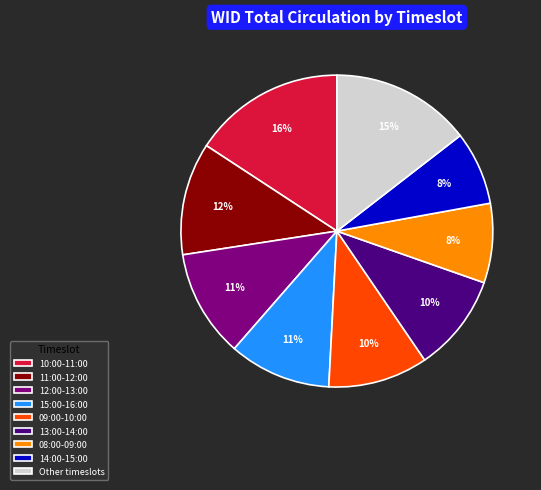

Which has a higher value, 08:00-09:00 or 15:00-16:00?

15:00-16:00